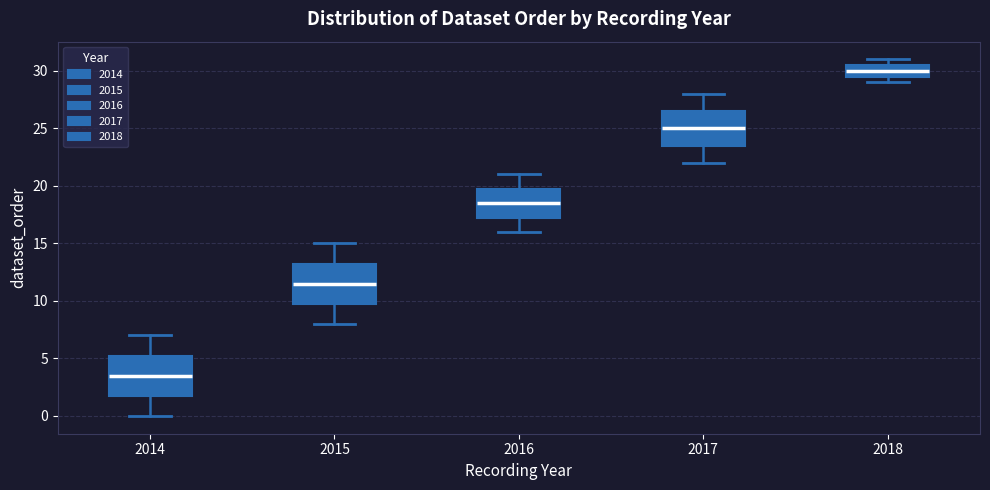

Reading left to right, read every box against the y-axis: the position of its median line, the range the box covers, and the ends of its whiskers. The values are not printed on the chart, so give them approximately, as read against the axis.

2014: median 3.5, box 2.0 to 5.5, whiskers 0.0 to 7.0
2015: median 11.5, box 10.0 to 13.5, whiskers 8.0 to 15.0
2016: median 18.5, box 17.5 to 20.0, whiskers 16.0 to 21.0
2017: median 25.0, box 23.5 to 26.5, whiskers 22.0 to 28.0
2018: median 30.0, box 29.5 to 30.5, whiskers 29.0 to 31.0